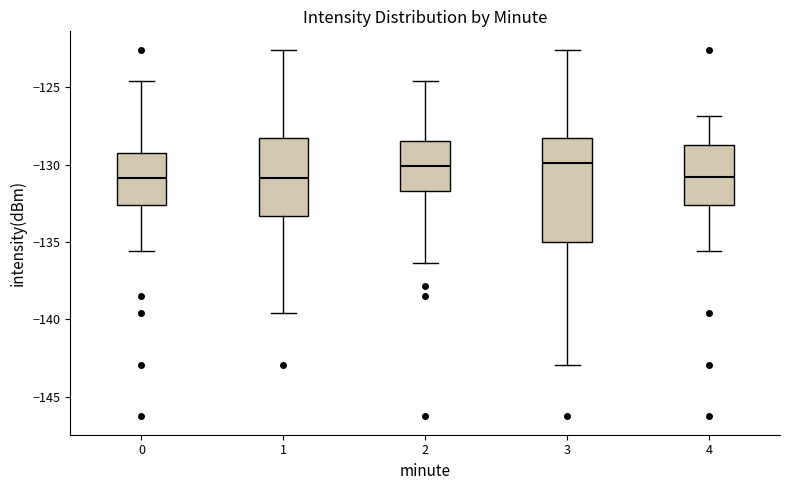

Where does the upper whisker of the box at x = 3 end on the y-axis? The values are not printed on the chart, so give them approximately, as read against the axis.

-122.5